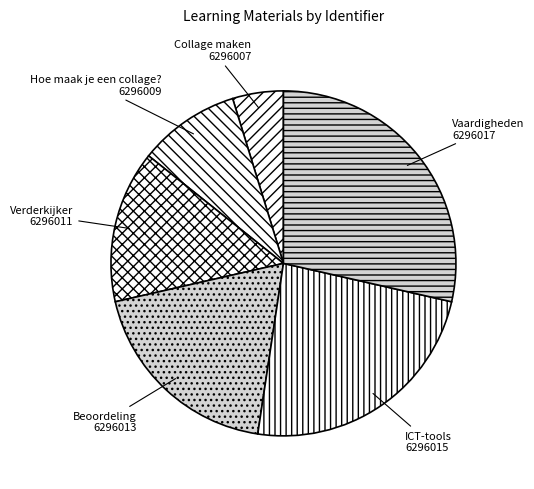

Which category has the biggest portion of the pie?

Vaardigheden